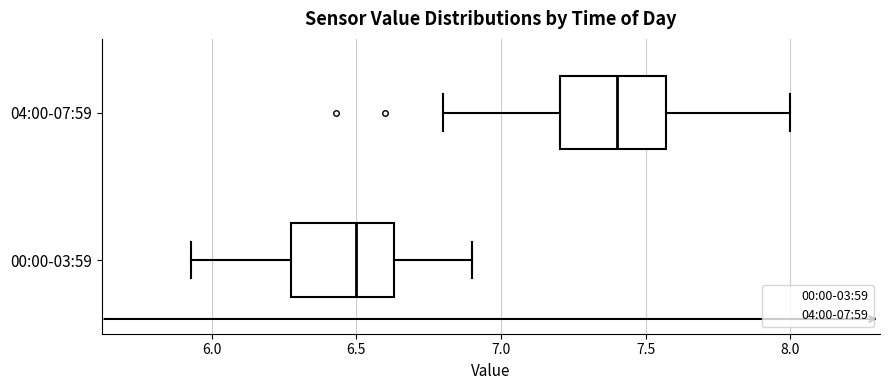

Which box has the furthest to the right median line?

04:00-07:59